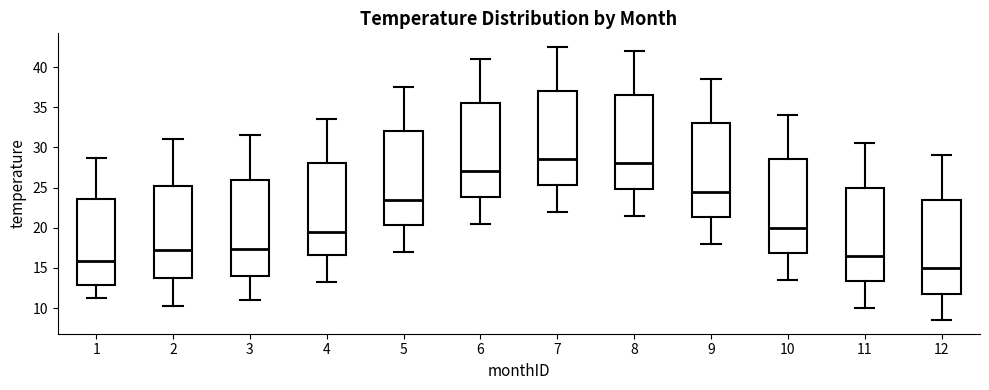

Reading left to right, read every box against the y-axis: the position of its median line, the range the box covers, and the ends of its whiskers. The values are not printed on the chart, so give them approximately, as read against the axis.

1: median 16.0, box 13.0 to 23.5, whiskers 11.0 to 28.5
2: median 17.0, box 14.0 to 25.0, whiskers 10.0 to 31.0
3: median 17.5, box 14.0 to 26.0, whiskers 11.0 to 31.5
4: median 19.5, box 16.5 to 28.0, whiskers 13.0 to 33.5
5: median 23.5, box 20.5 to 32.0, whiskers 17.0 to 37.5
6: median 27.0, box 24.0 to 35.5, whiskers 20.5 to 41.0
7: median 28.5, box 25.5 to 37.0, whiskers 22.0 to 42.5
8: median 28.0, box 25.0 to 36.5, whiskers 21.5 to 42.0
9: median 24.5, box 21.5 to 33.0, whiskers 18.0 to 38.5
10: median 20.0, box 17.0 to 28.5, whiskers 13.5 to 34.0
11: median 16.5, box 13.5 to 25.0, whiskers 10.0 to 30.5
12: median 15.0, box 12.0 to 23.5, whiskers 8.5 to 29.0